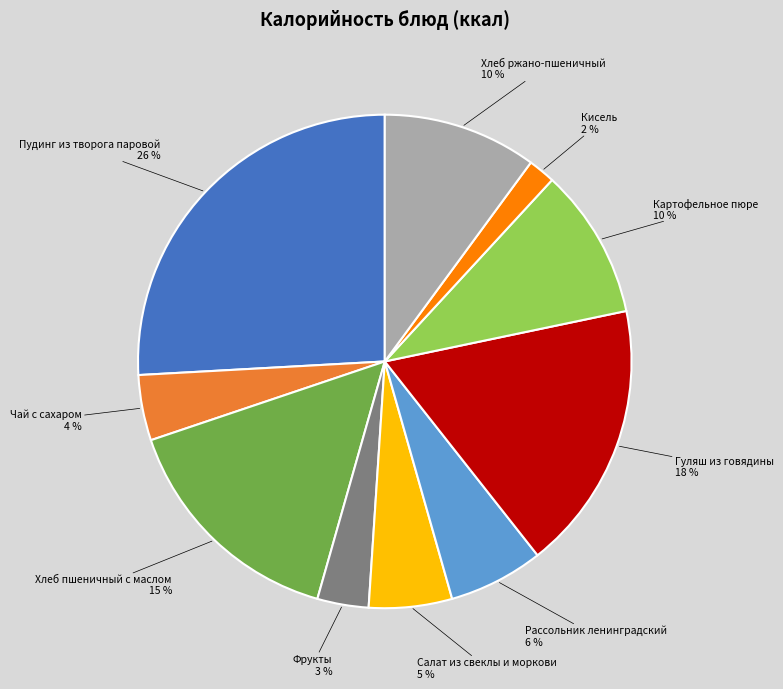

Count the number of slices in the pie.

10